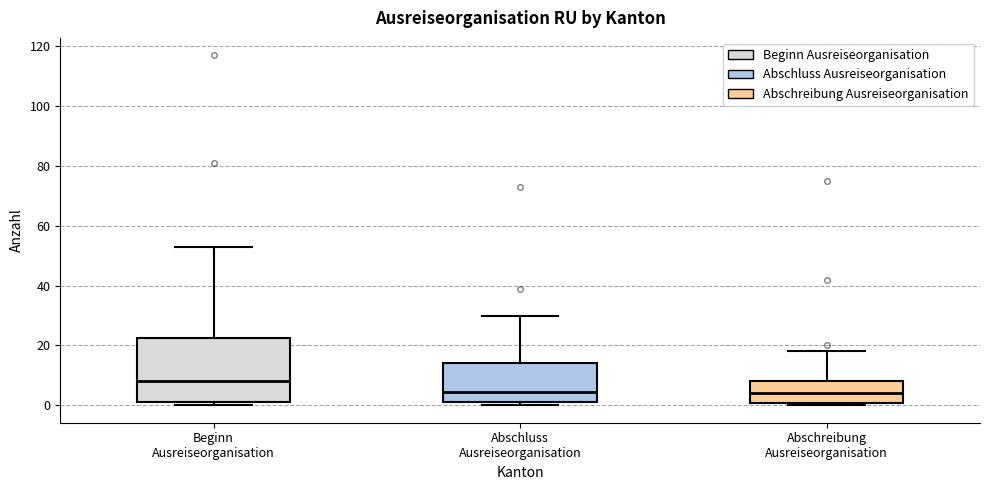

Reading left to right, transcribe this box plot: for each box, give where its median line is, the range the box spans, and where its two whiskers end, as read against the y-axis. The values are not printed on the chart, so give them approximately, as read against the axis.

Beginn Ausreiseorganisation: median 8, box 2 to 22, whiskers 0 to 54
Abschluss Ausreiseorganisation: median 4, box 2 to 14, whiskers 0 to 30
Abschreibung Ausreiseorganisation: median 4, box 0 to 8, whiskers 0 (just below the box's lower edge) to 18